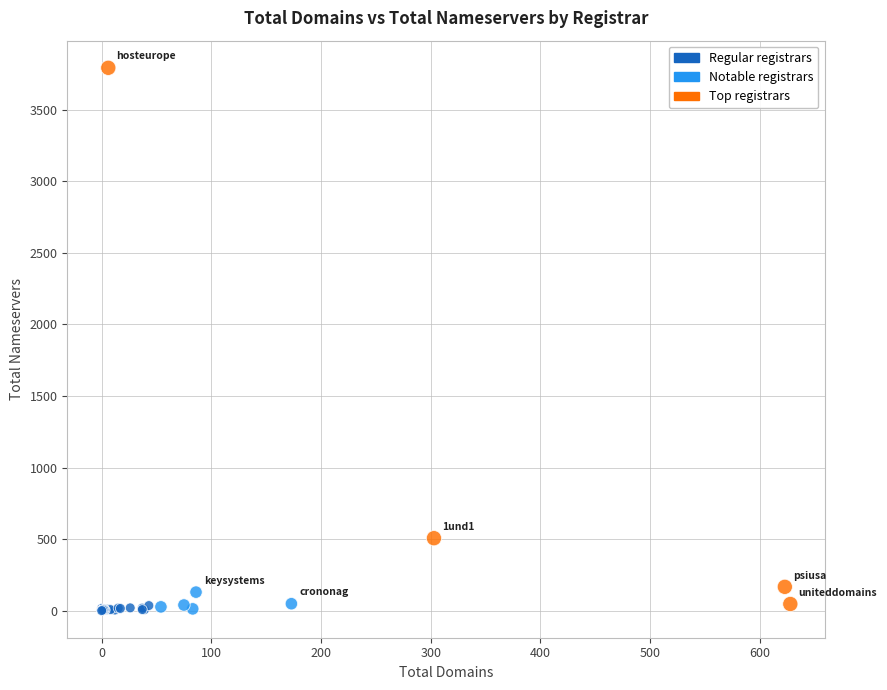

What Y value in the scatter plot is closest to 1897?

506